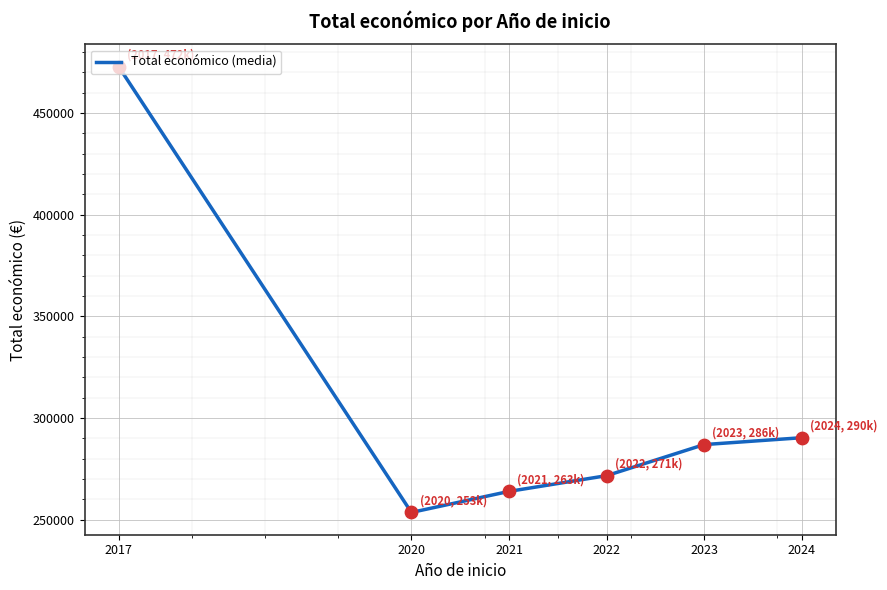

What is the change in value from 2022 to 2024?

+18671.4